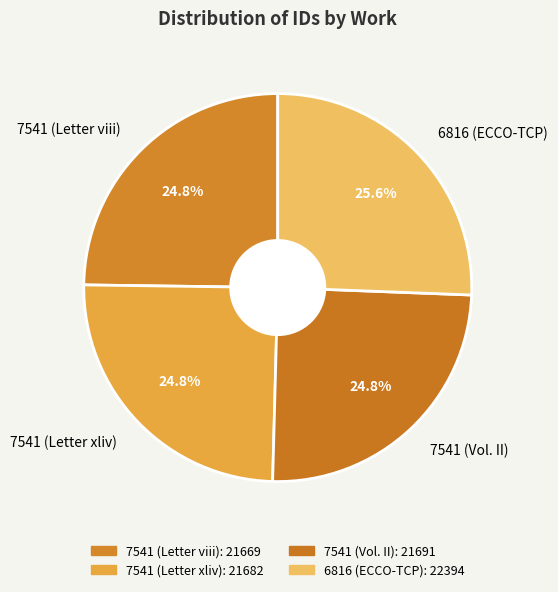

To the nearest percent, what is the difference between the largest and smallest slice percentages?

1%